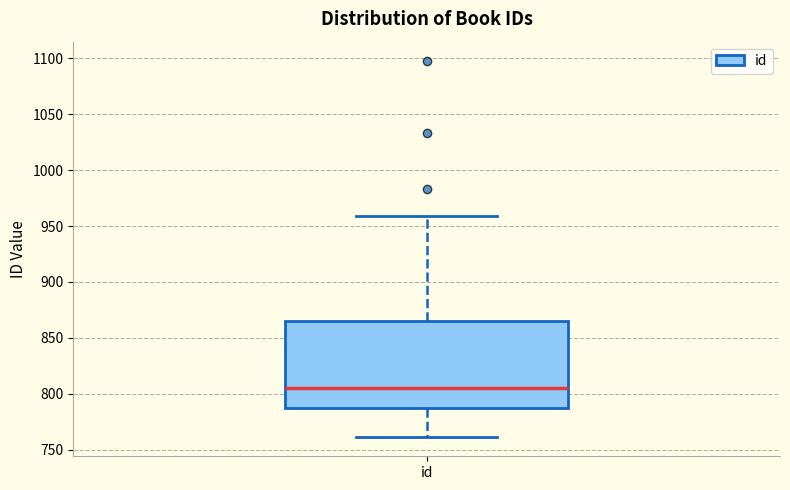

Transcribe this box plot: give where the median line is, the range the box spans, and where the two whiskers end, as read against the y-axis. The values are not printed on the chart, so give them approximately, as read against the axis.

median 805, box 790 to 865, whiskers 760 to 960